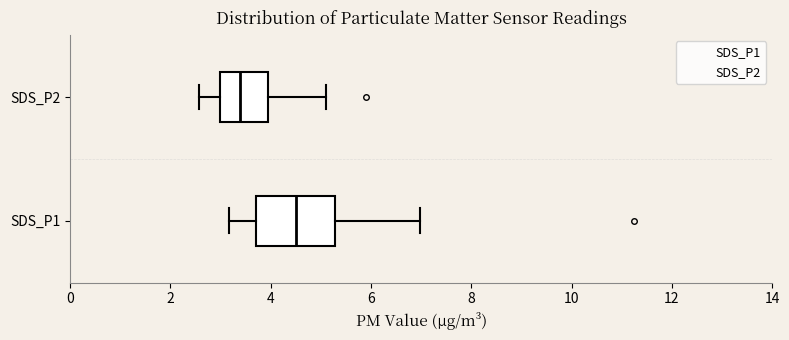

Reading bottom to top, transcribe this box plot: for each box, give where its median line is, the range the box spans, and where its two whiskers end, as read against the x-axis. The values are not printed on the chart, so give them approximately, as read against the axis.

SDS_P1: median 4.6, box 3.8 to 5.2, whiskers 3.2 to 7.0
SDS_P2: median 3.4, box 3.0 to 4.0, whiskers 2.6 to 5.2